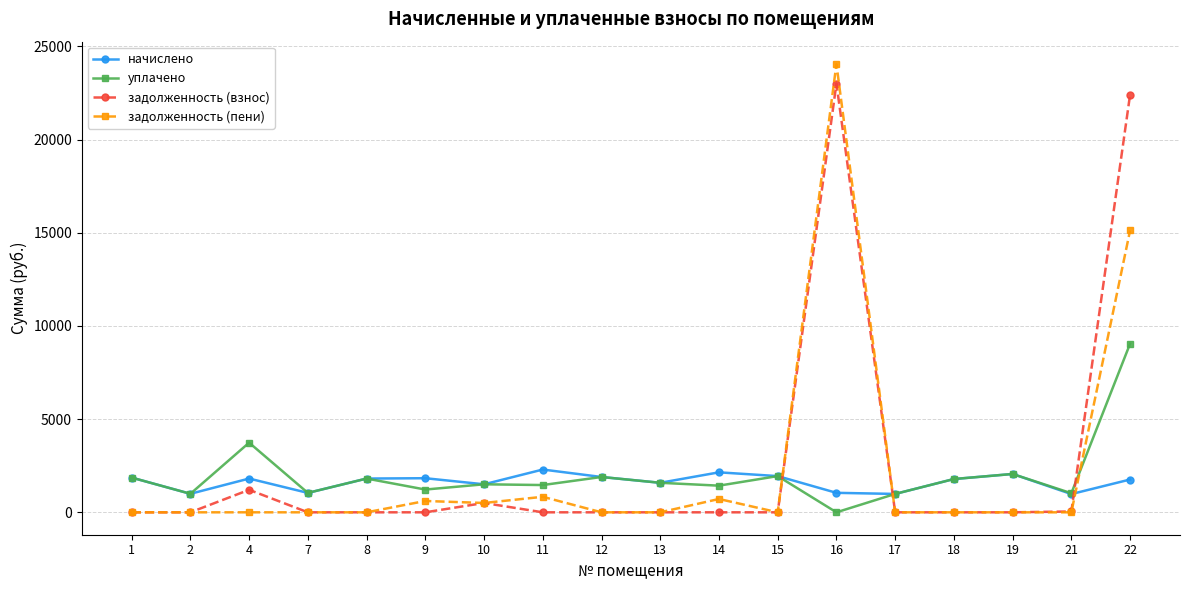

True or false: задолженность (взнос) has more than 2 points higher than both neighbors.

True